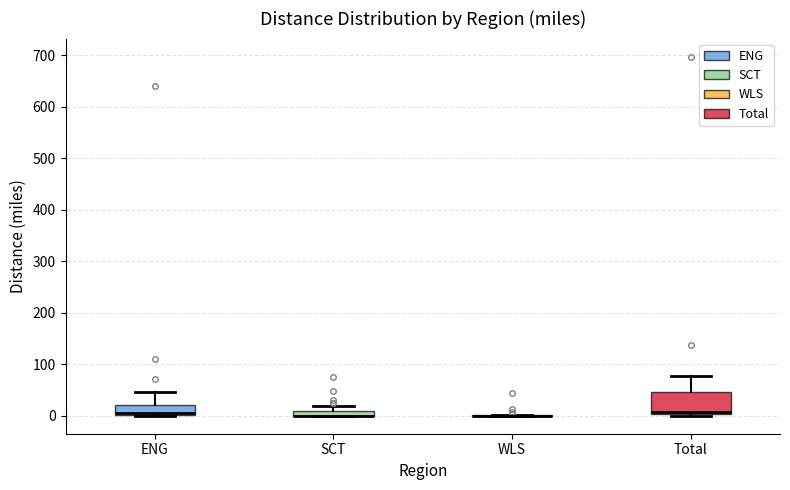

Which box is the tallest, from its lower edge to its upper edge?

Total